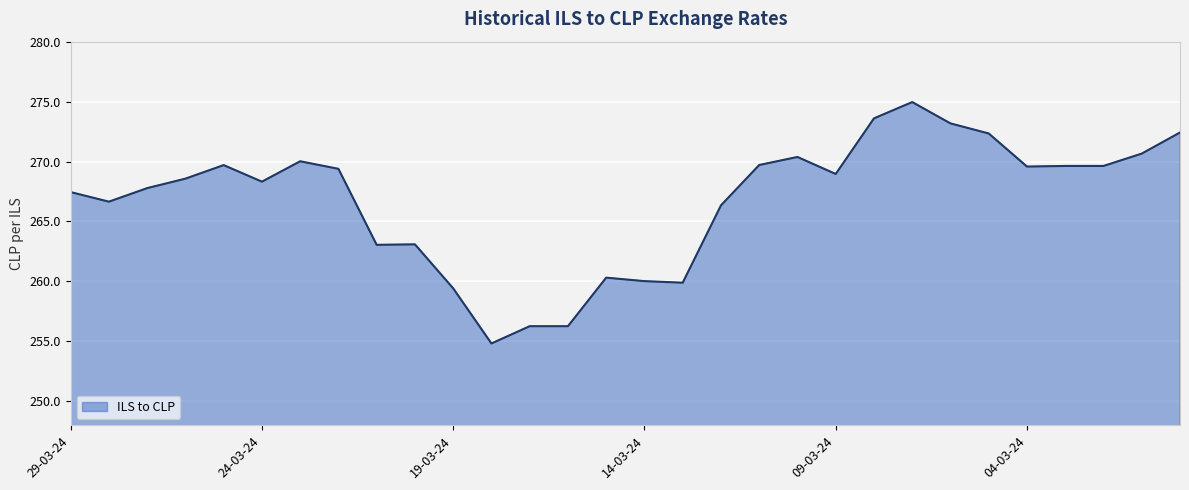

What is the smallest value displayed?

254.8